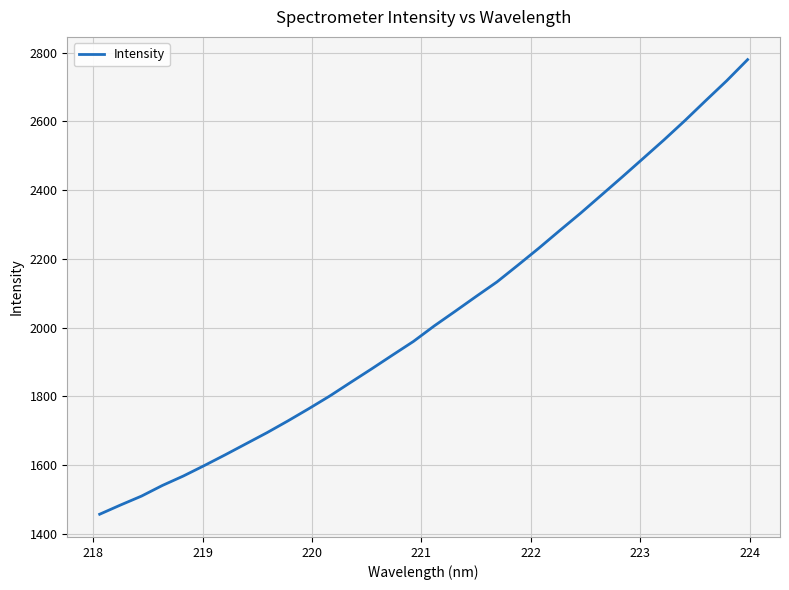

How many lines are shown in the chart?

1